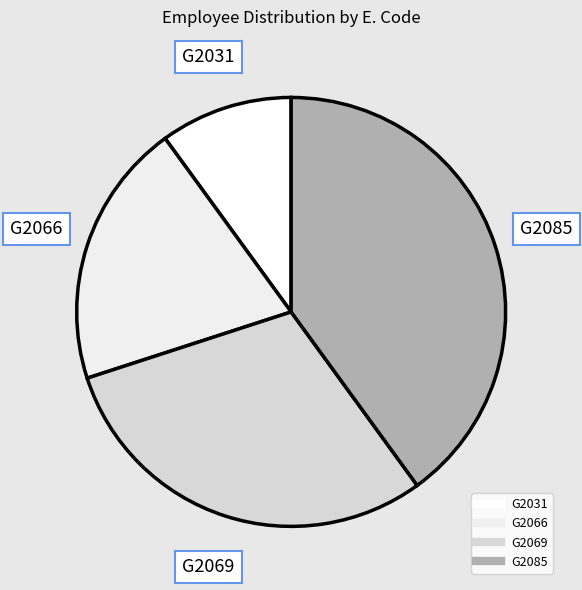

How many slices are in this pie chart?

4